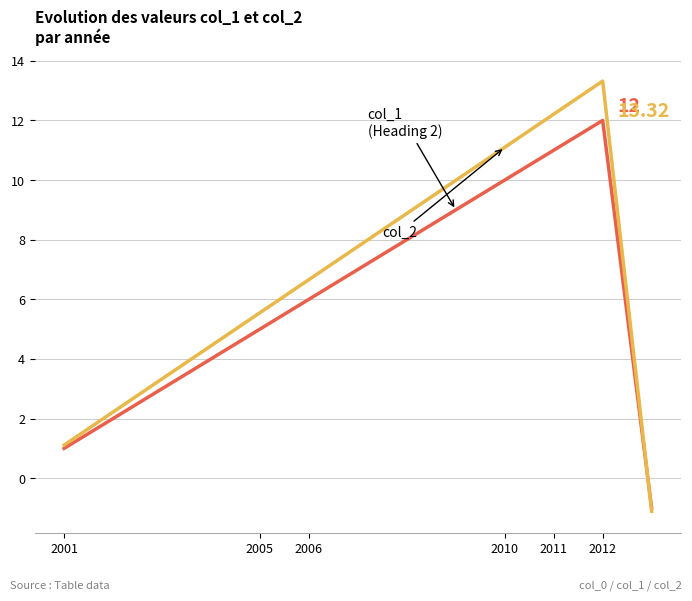

How many lines are shown in the chart?

2